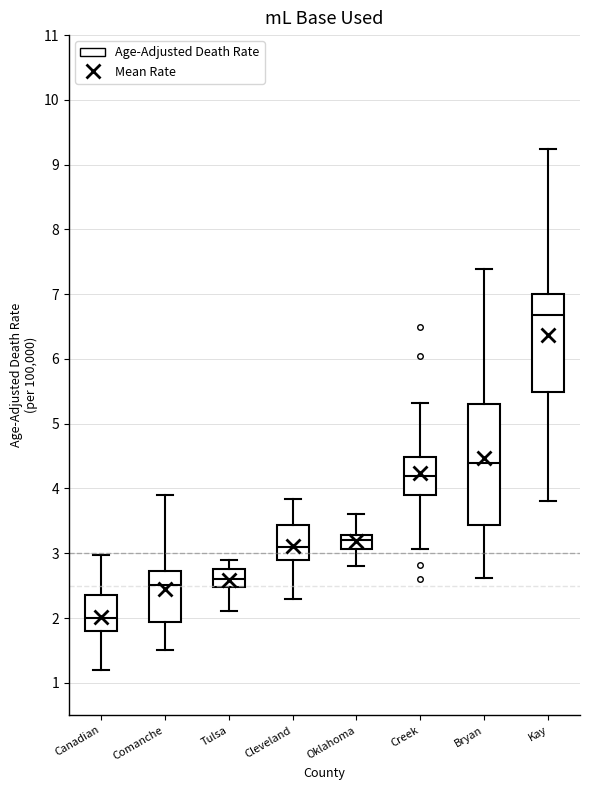

Which box has the highest median line?

Kay